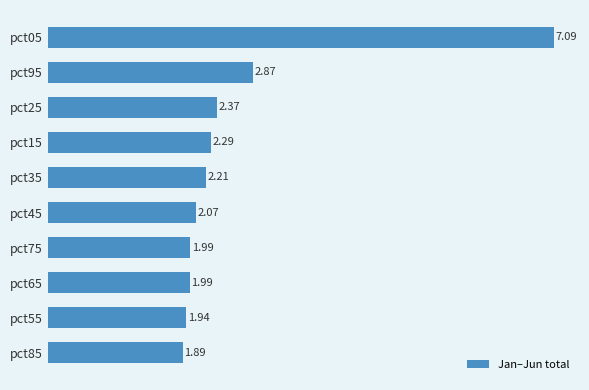

How many categories are shown in the chart?

10